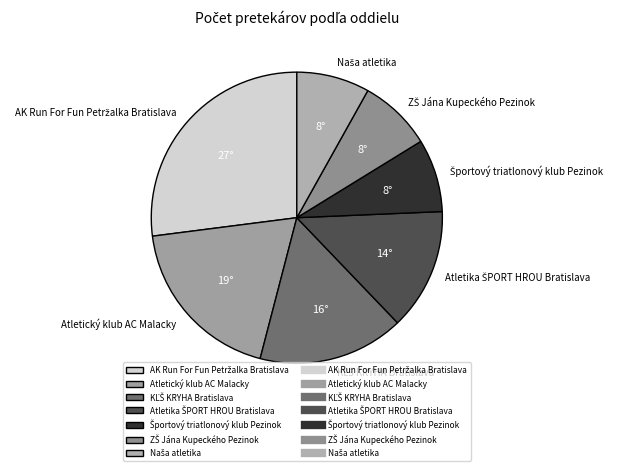

Is there a majority slice in this chart?

No